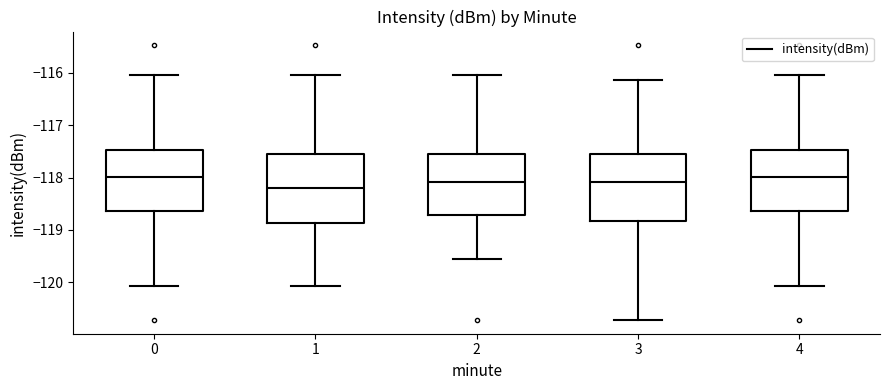

Reading left to right, read every box against the y-axis: the position of its median line, the range the box covers, and the ends of its whiskers. The values are not printed on the chart, so give them approximately, as read against the axis.

0: median -118.0, box -118.6 to -117.5, whiskers -120.1 to -116.1
1: median -118.2, box -118.9 to -117.6, whiskers -120.1 to -116.1
2: median -118.1, box -118.7 to -117.6, whiskers -119.6 to -116.1
3: median -118.1, box -118.8 to -117.6, whiskers -120.7 to -116.1
4: median -118.0, box -118.6 to -117.5, whiskers -120.1 to -116.1